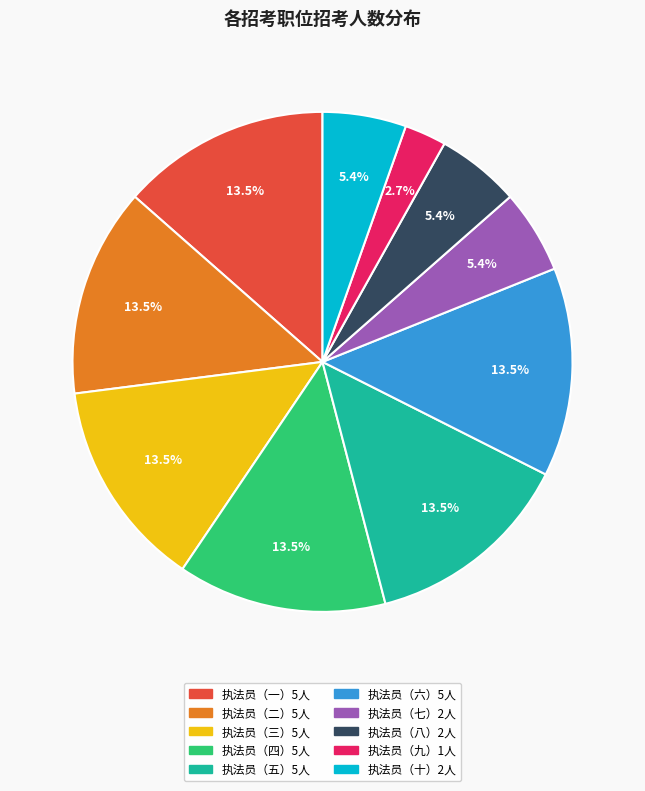

Is there a majority slice in this chart?

No